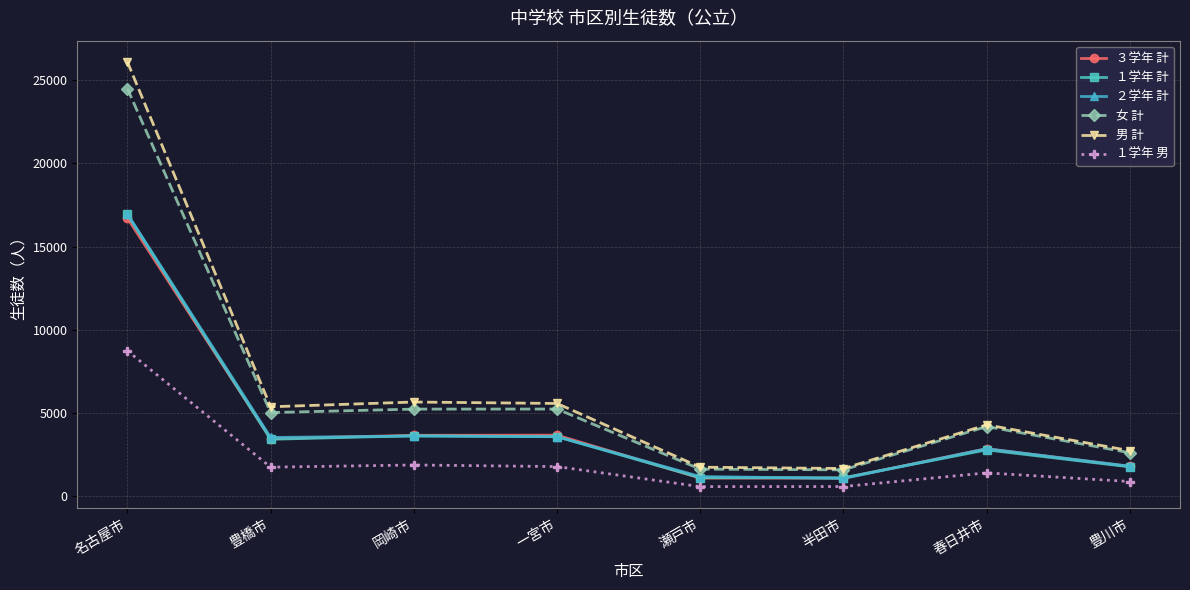

Which series has the largest range (max minus min)?

男 計